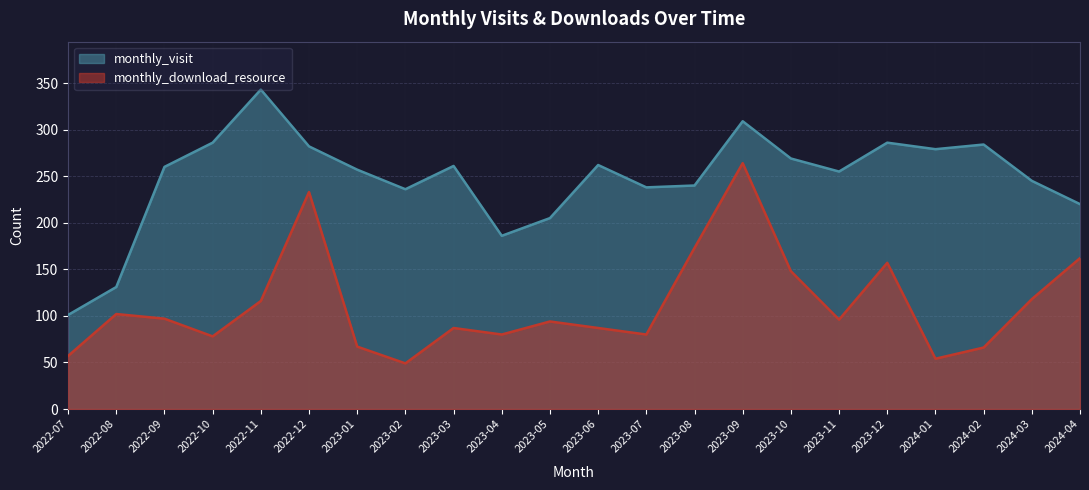

Reading left to right, extract all data points from this chart.

monthly_visit: 2022-07=101	2022-08=131	2022-09=260	2022-10=286	2022-11=343	2022-12=282	2023-01=257	2023-02=236	2023-03=261	2023-04=186	2023-05=205	2023-06=262	2023-07=238	2023-08=240	2023-09=309	2023-10=269	2023-11=255	2023-12=286	2024-01=279	2024-02=284	2024-03=245	2024-04=220
monthly_download_resource: 2022-07=57	2022-08=102	2022-09=97	2022-10=78	2022-11=116	2022-12=233	2023-01=67	2023-02=49	2023-03=87	2023-04=80	2023-05=94	2023-06=87	2023-07=80	2023-08=173	2023-09=264	2023-10=148	2023-11=96	2023-12=157	2024-01=54	2024-02=66	2024-03=118	2024-04=162